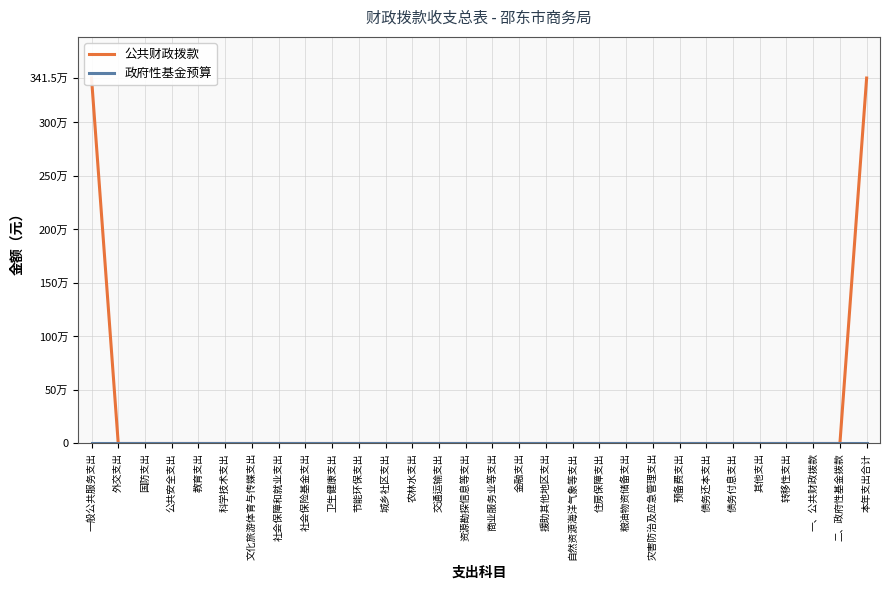

What is the maximum value for 公共财政拨款?

3415458